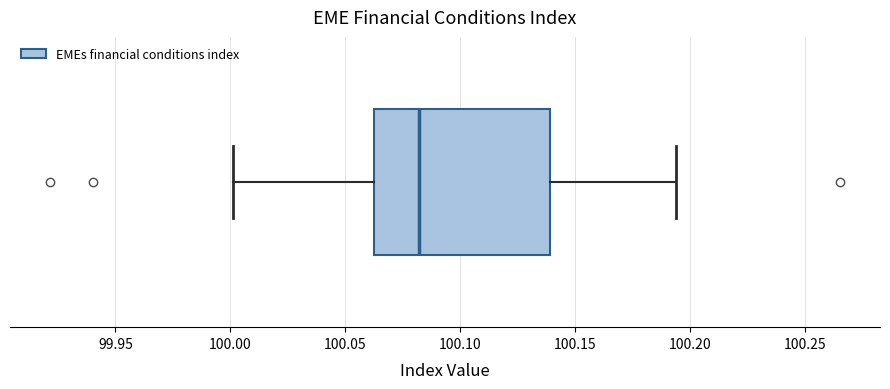

Transcribe this box plot: give where the median line is, the range the box spans, and where the two whiskers end, as read against the x-axis. The values are not printed on the chart, so give them approximately, as read against the axis.

median 100.080, box 100.065 to 100.140, whiskers 100.000 to 100.195